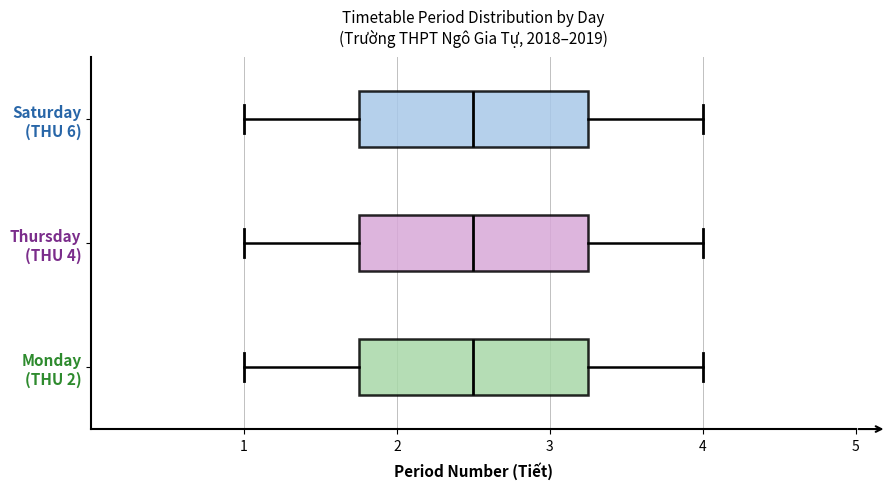

Where is the right edge of the box for Monday (THU 2) on the x-axis? The values are not printed on the chart, so give them approximately, as read against the axis.

3.3